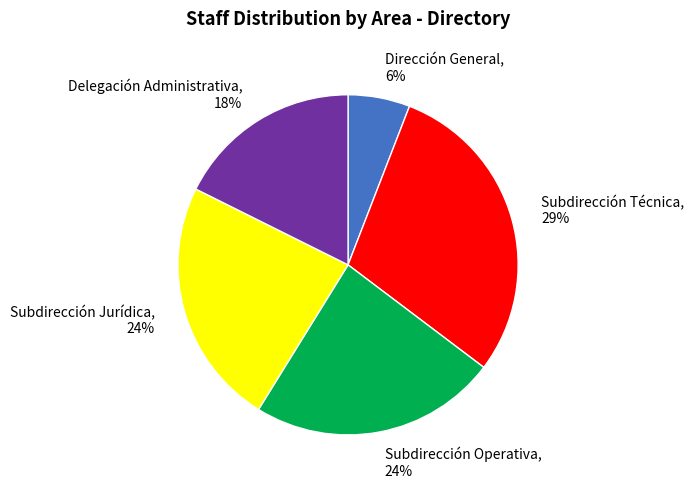

The Subdirección Técnica slice represents 29% of the pie. True or false?

True